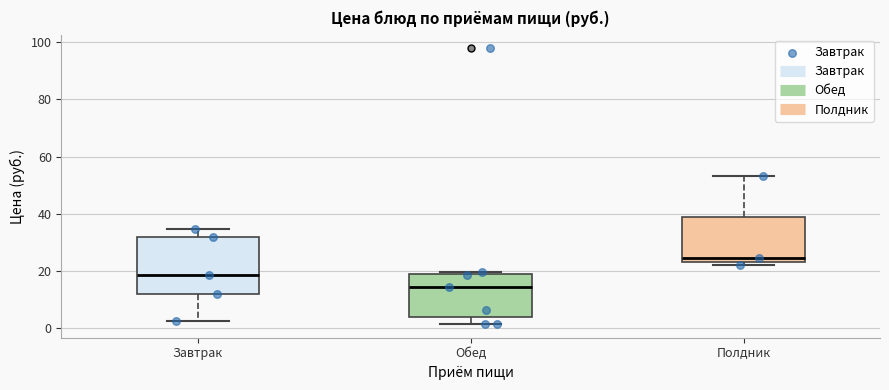

Which box's median line is the lowest?

Обед